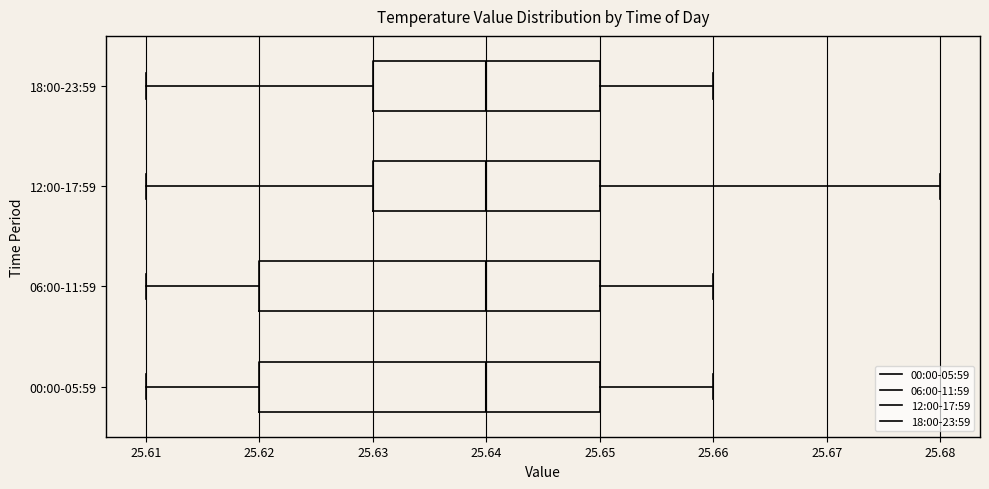

Reading bottom to top, transcribe this box plot: for each box, give where its median line is, the range the box spans, and where its two whiskers end, as read against the x-axis. The values are not printed on the chart, so give them approximately, as read against the axis.

00:00-05:59: median 25.64, box 25.62 to 25.65, whiskers 25.61 to 25.66
06:00-11:59: median 25.64, box 25.62 to 25.65, whiskers 25.61 to 25.66
12:00-17:59: median 25.64, box 25.63 to 25.65, whiskers 25.61 to 25.68
18:00-23:59: median 25.64, box 25.63 to 25.65, whiskers 25.61 to 25.66